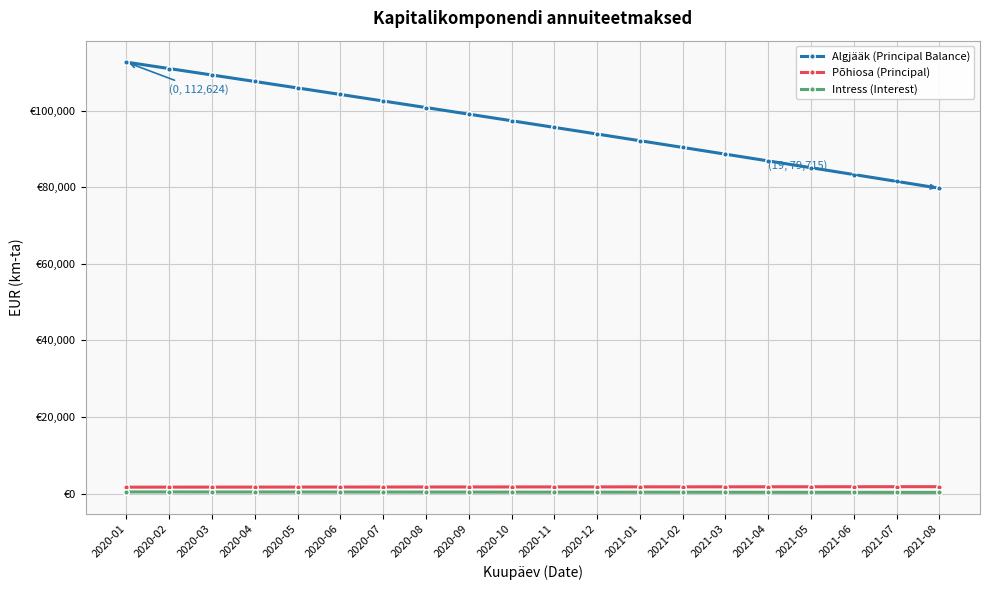

Reading left to right, transcribe all the data shown in this chart.

Algjääk (Principal Balance): 112623.9	110950.9	109271.4	107585.5	105893.1	104194.3	102488.9	100777.0	99058.6	97333.5	95601.9	93863.6	92118.6	90366.9	88608.6	86843.5	85071.6	83292.9	81507.4	79715.1
Põhiosa (Principal): 1673.0	1679.5	1685.9	1692.4	1698.9	1705.4	1711.9	1718.5	1725.1	1731.7	1738.3	1745.0	1751.7	1758.4	1765.1	1771.9	1778.7	1785.5	1792.3	1799.2
Intress (Interest): 431.7	425.3	418.9	412.4	405.9	399.4	392.9	386.3	379.7	373.1	366.5	359.8	353.1	346.4	339.7	332.9	326.1	319.3	312.4	305.6